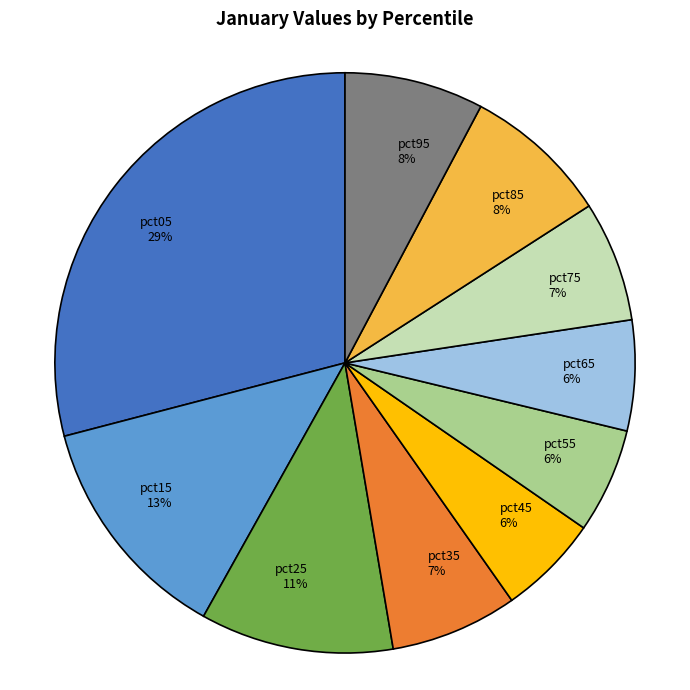

Approximately how many times larger is the value at pct25 11% compared to pct05 29%?

0.4